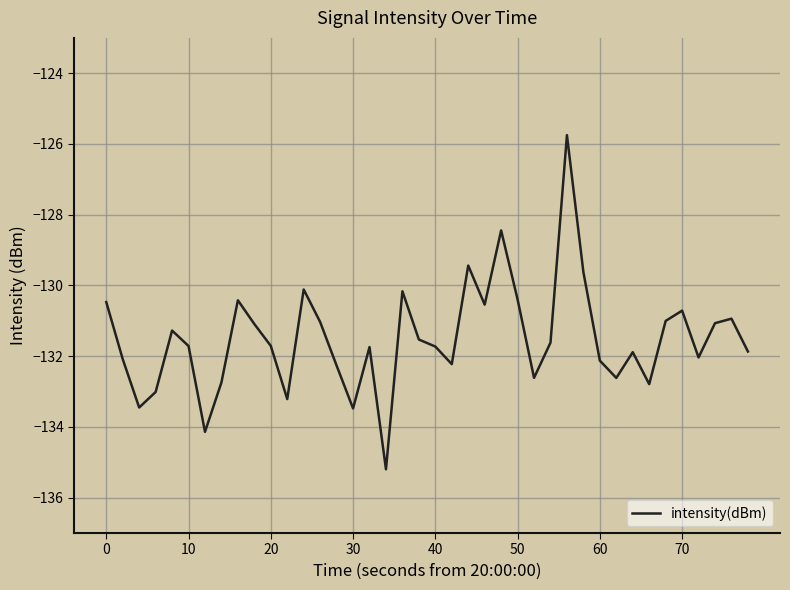

What is the minimum value shown in the chart?

-135.2